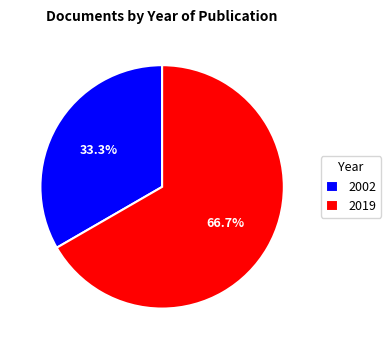

Between 2019 and 2002, which is larger?

2019